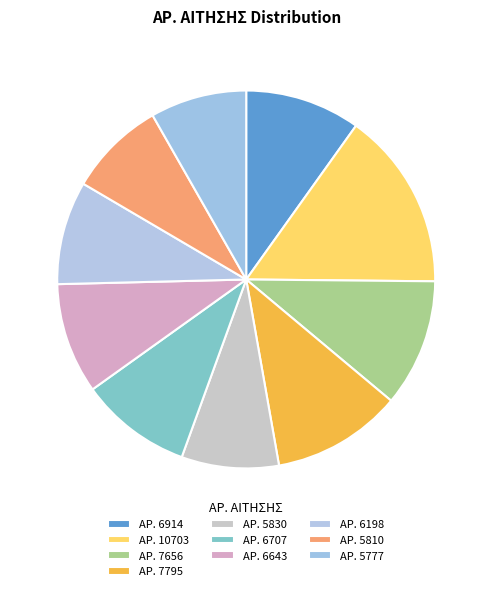

Which category has the biggest portion of the pie?

10703